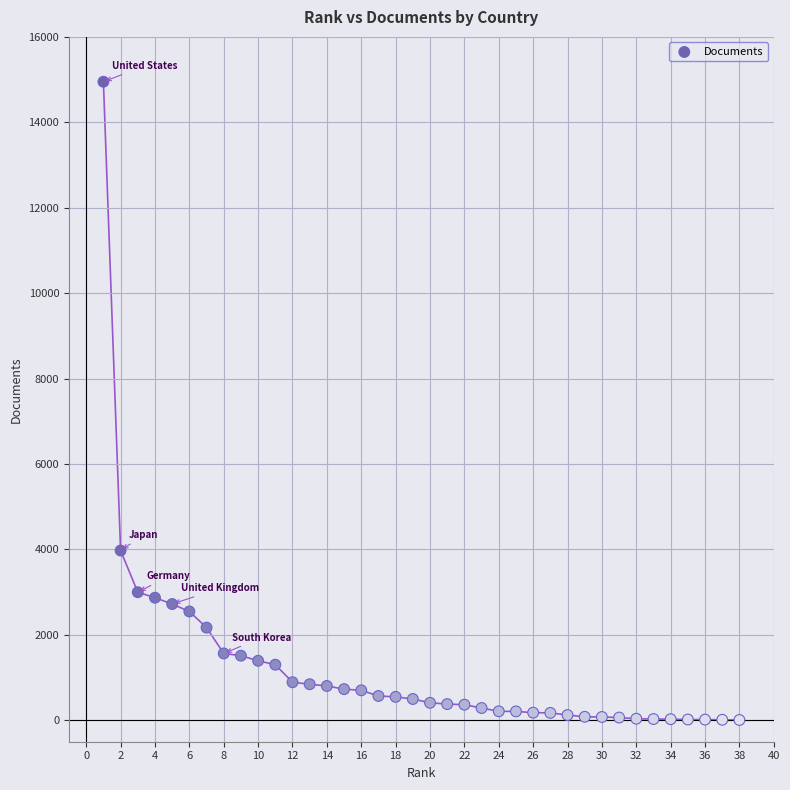

What Y value in the scatter plot is closest to 7479?

3976